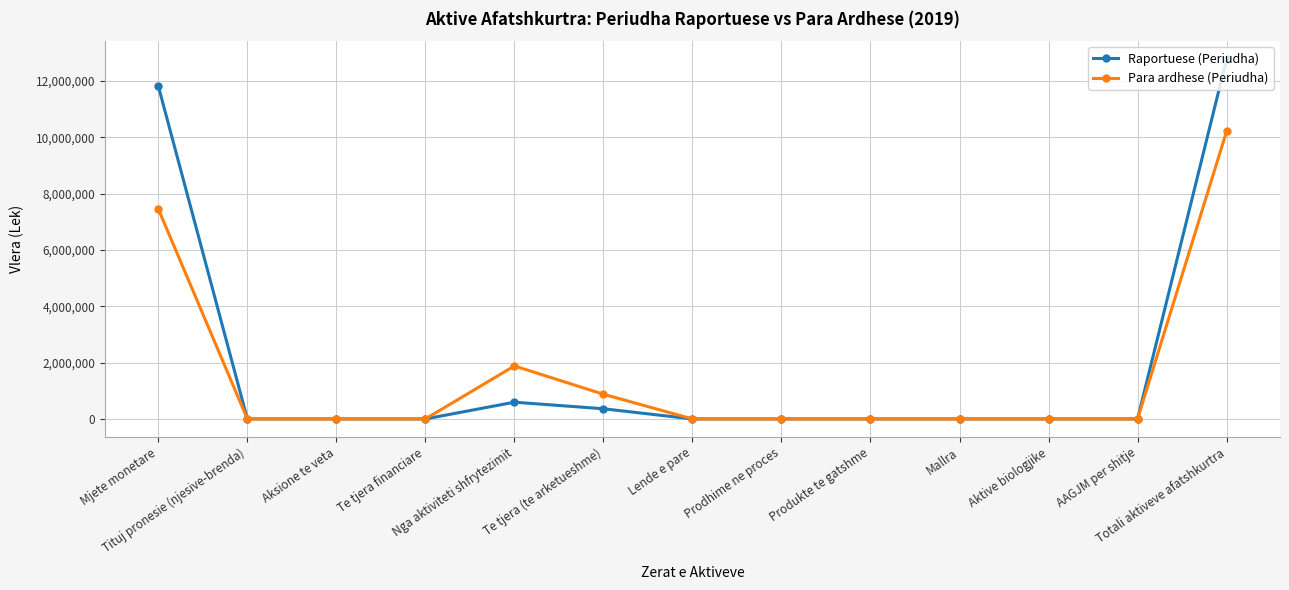

Which series has the largest range (max minus min)?

Raportuese (Periudha)